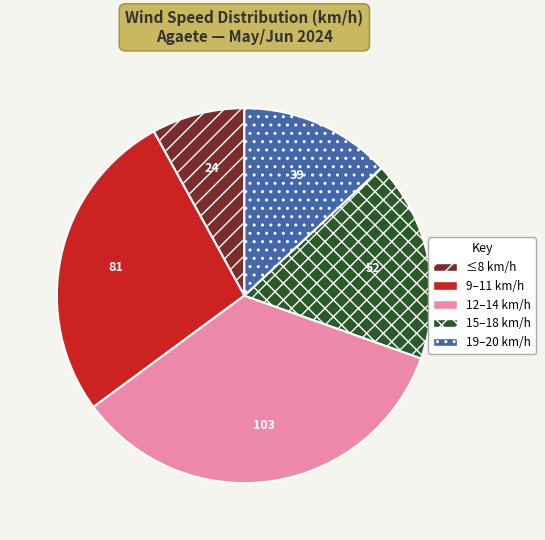

The 9–11 km/h slice represents 27% of the pie. True or false?

True